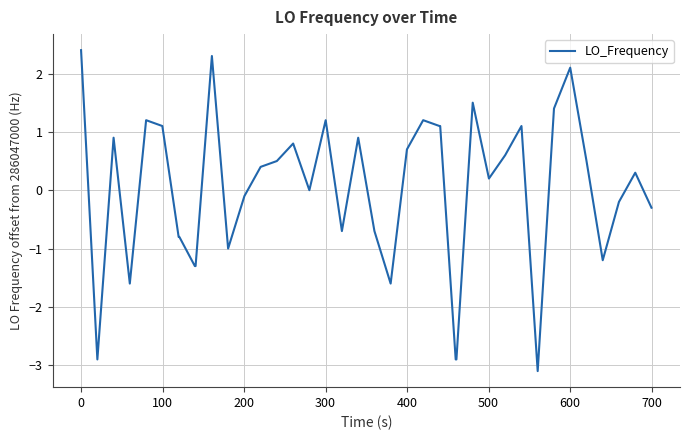

What is the minimum value shown in the chart?

-3.1